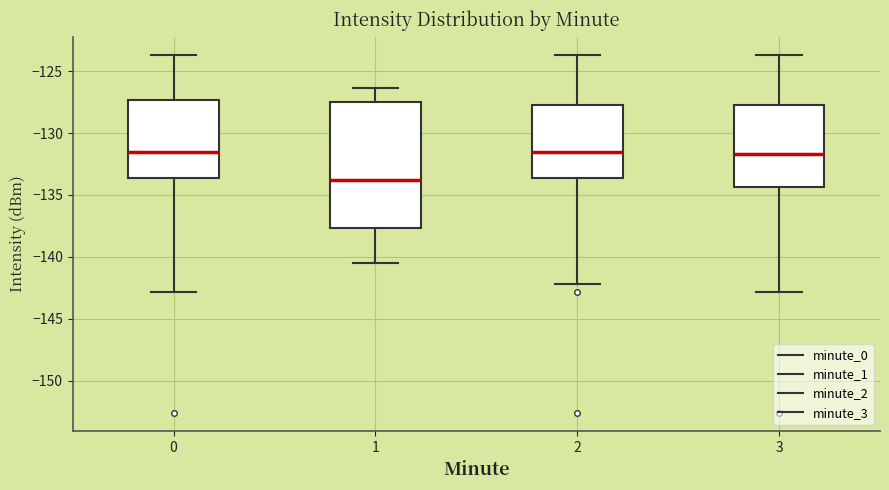

Reading left to right, read every box against the y-axis: the position of its median line, the range the box covers, and the ends of its whiskers. The values are not printed on the chart, so give them approximately, as read against the axis.

0: median -131.5, box -133.5 to -127.5, whiskers -143.0 to -123.5
1: median -134.0, box -137.5 to -127.5, whiskers -140.5 to -126.5
2: median -131.5, box -133.5 to -128.0, whiskers -142.0 to -123.5
3: median -131.5, box -134.5 to -128.0, whiskers -143.0 to -123.5